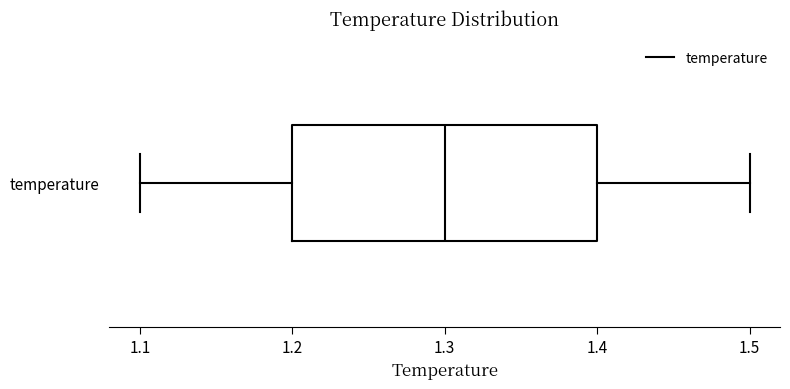

Transcribe this box plot: give where the median line is, the range the box spans, and where the two whiskers end, as read against the x-axis. The values are not printed on the chart, so give them approximately, as read against the axis.

median 1.3, box 1.2 to 1.4, whiskers 1.1 to 1.5